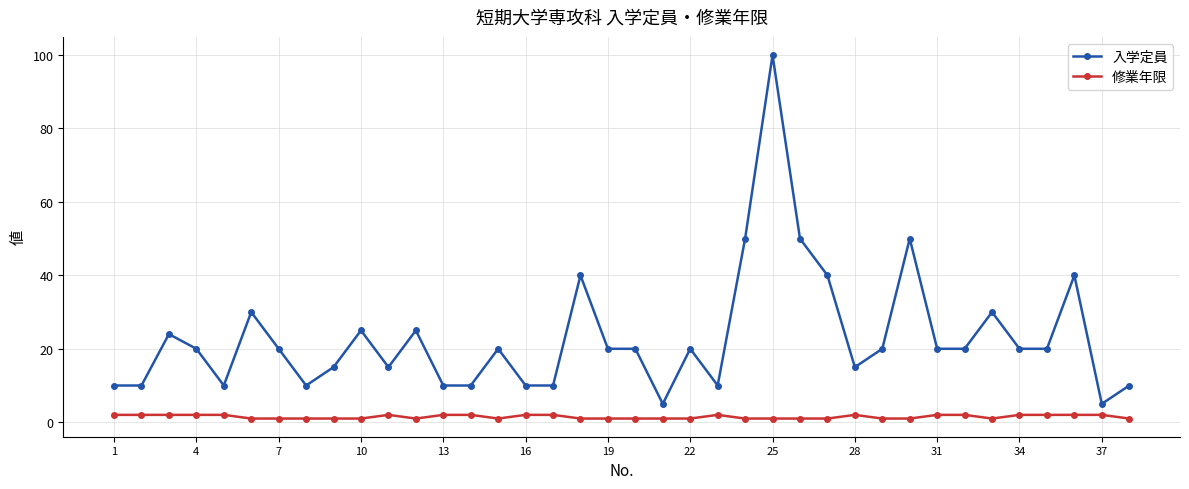

Rank the series by their average value, from highest to lowest.

入学定員, 修業年限